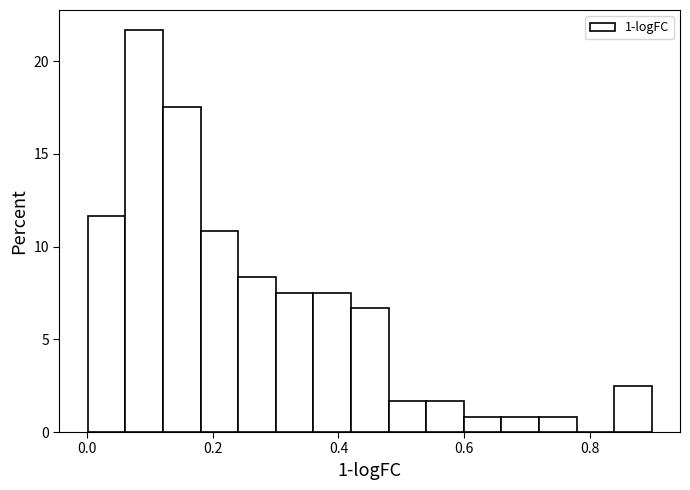

Around what value on the x-axis is the tallest bar? Give the approximate position of its centre, as read against the axis.

0.10